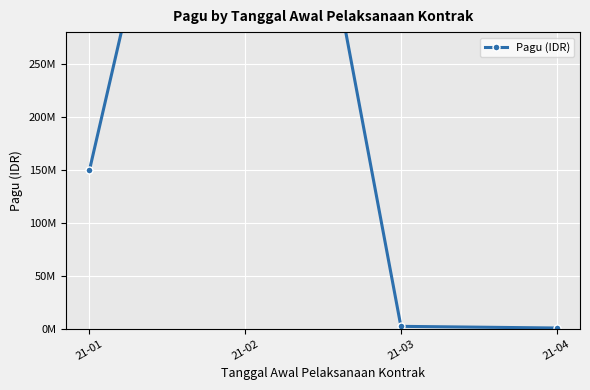

What is the sum of all values?

939220500